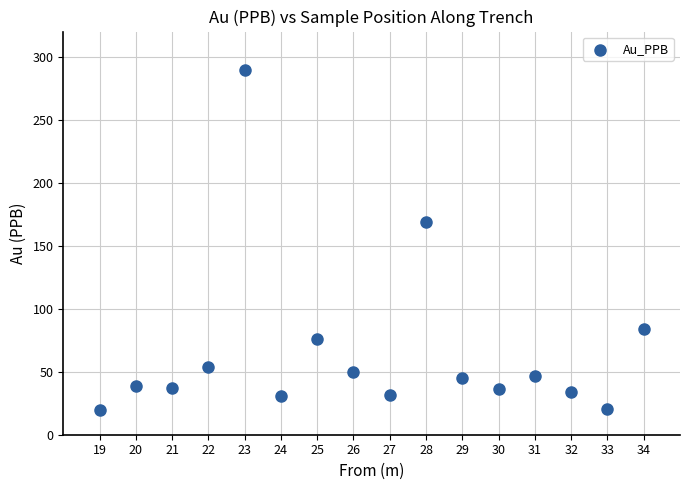

What is the range of Y values (max minus min)?

269.5